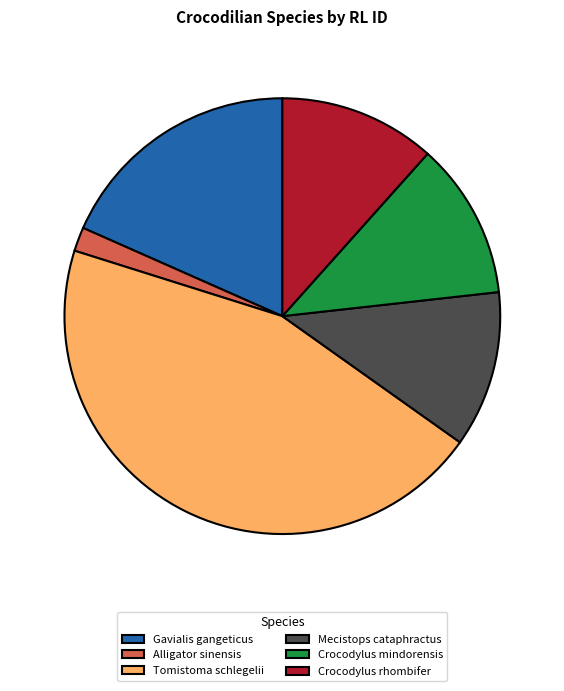

What is the largest slice in the pie chart?

Tomistoma schlegelii